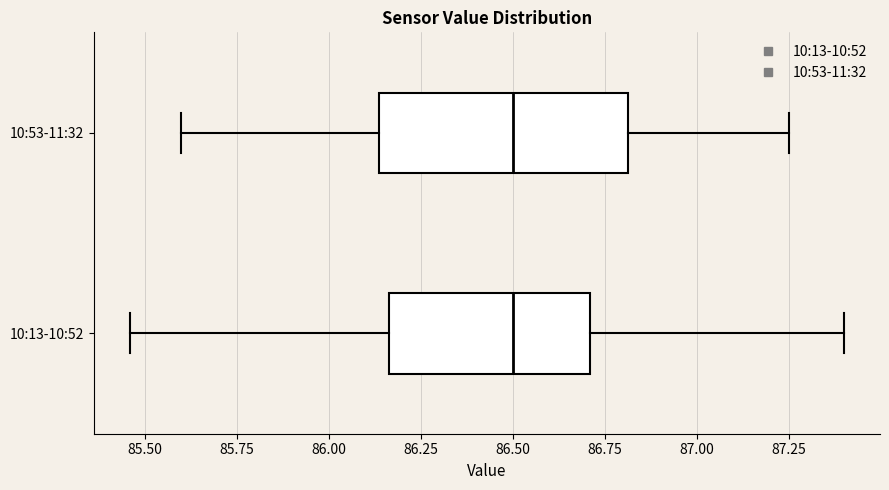

Where does the median line of the box for 10:53-11:32 sit on the x-axis? The values are not printed on the chart, so give them approximately, as read against the axis.

86.50